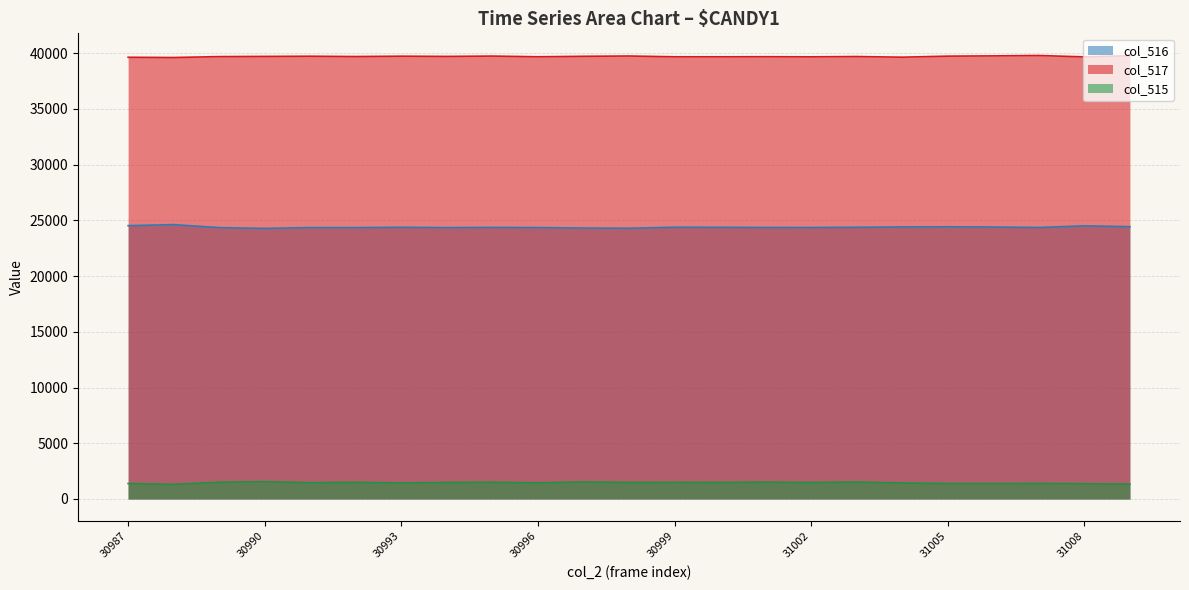

Which category has the lowest value in the col_517 series?

30988